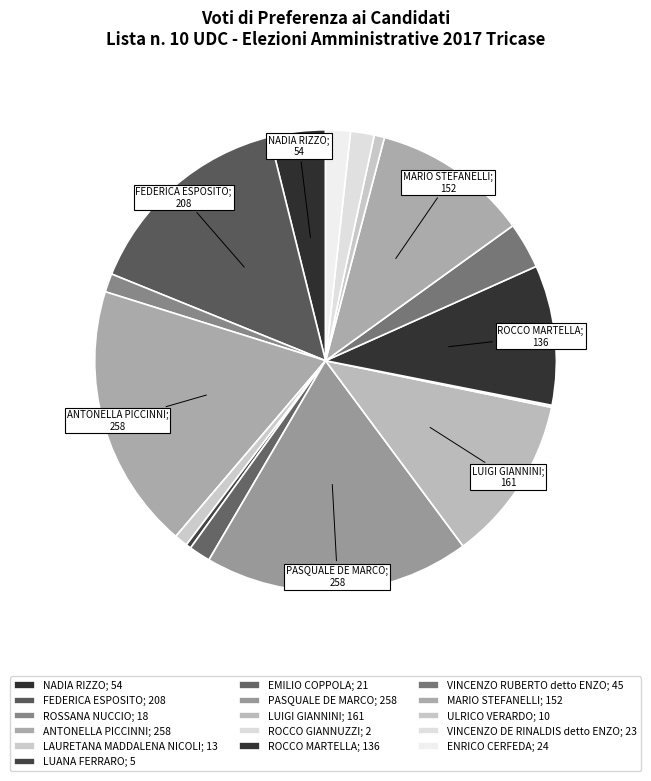

Is PASQUALE DE MARCO the majority of the pie?

No